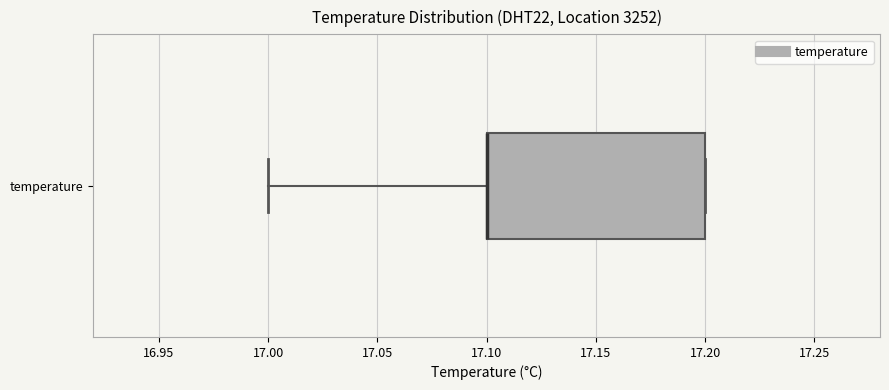

Where does the left whisker of the box for temperature end on the x-axis? The values are not printed on the chart, so give them approximately, as read against the axis.

17.0